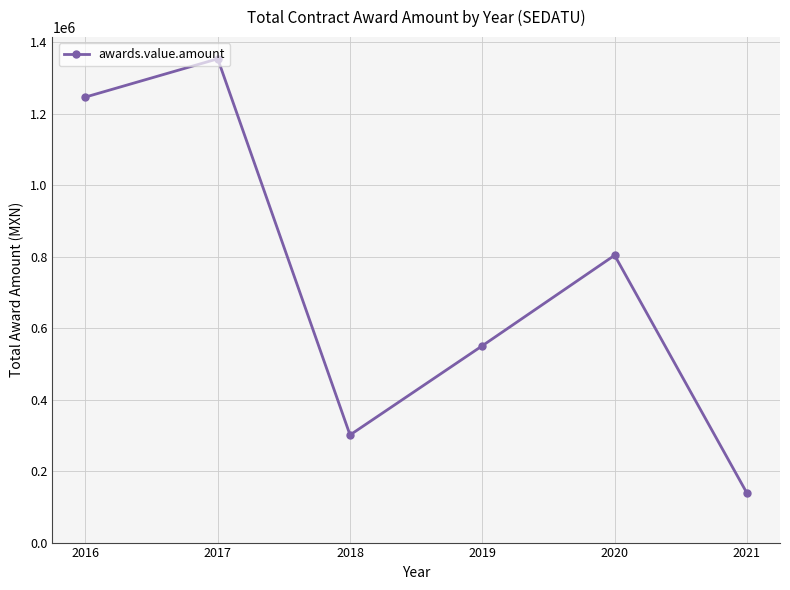

How many categories are shown in the chart?

6